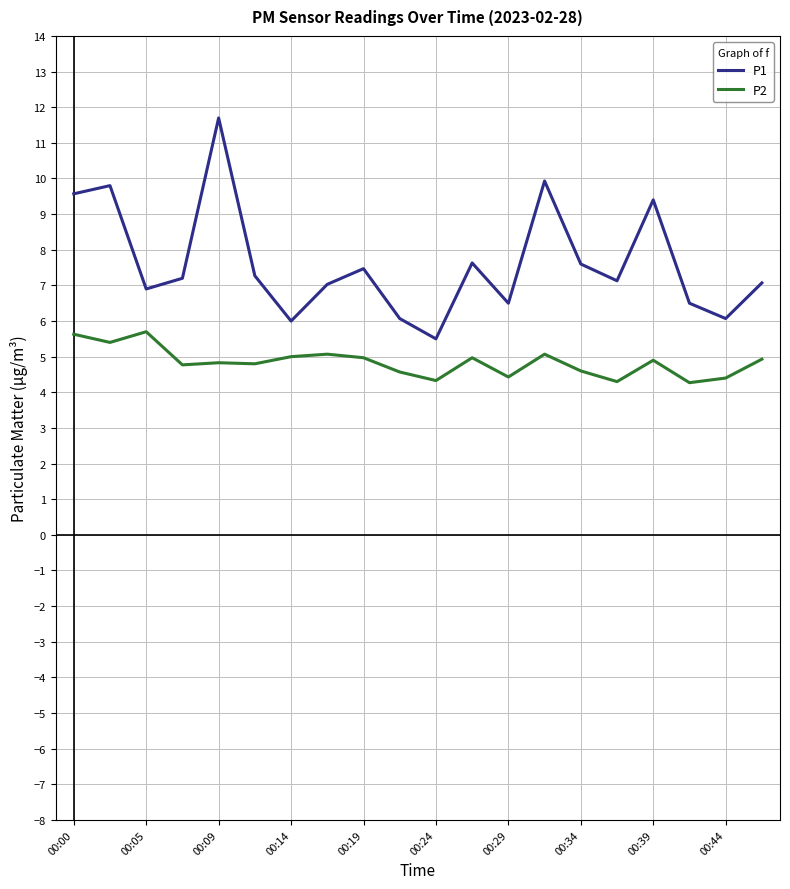

What is the difference between the maximum and minimum values in the P2 series?

1.4